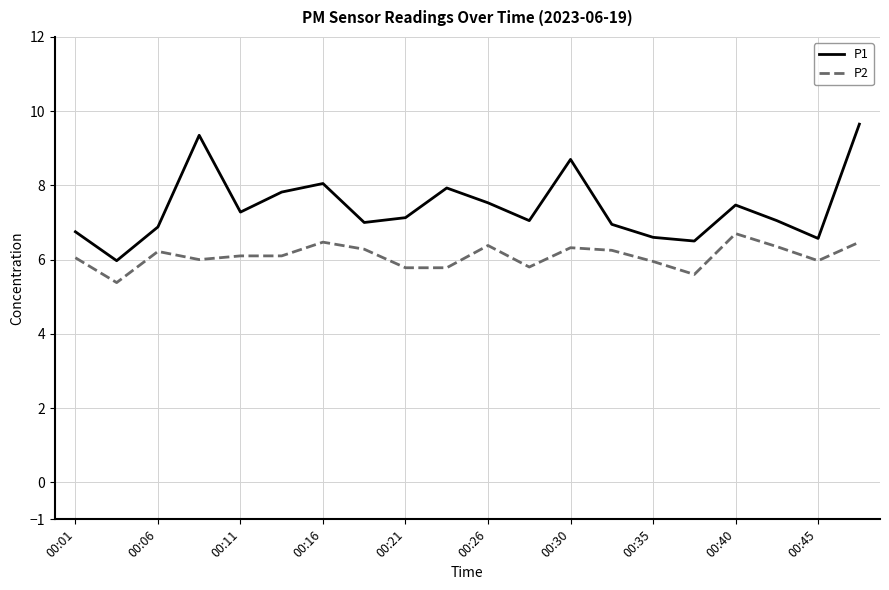

List the series in order of their peak value, highest first.

P1, P2